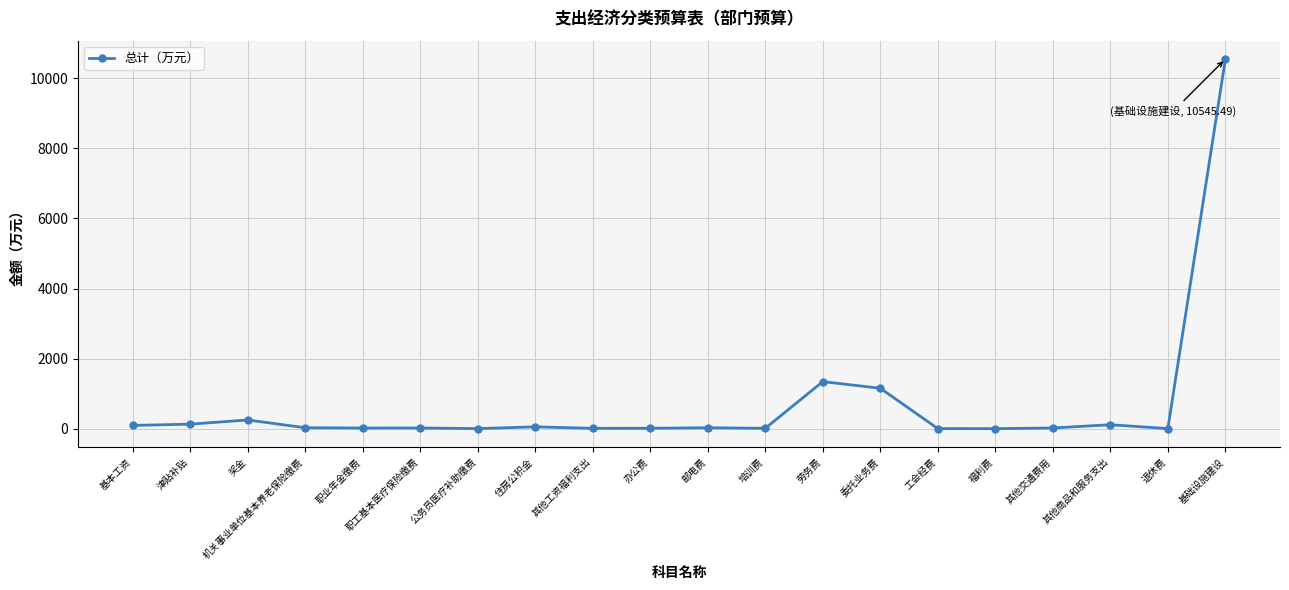

What is the ratio of the value at 基础设施建设 to the value at 培训费?

993.0